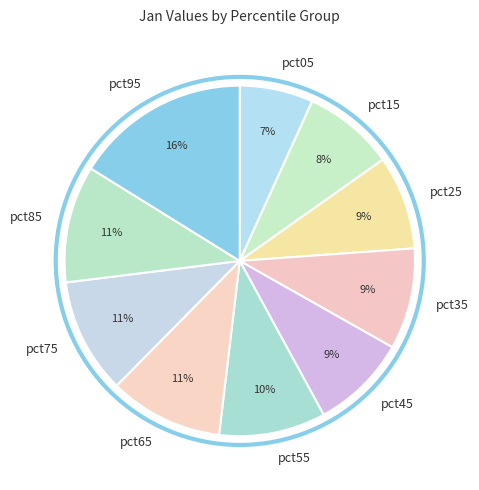

Does pct65 account for over 50% of the chart?

No